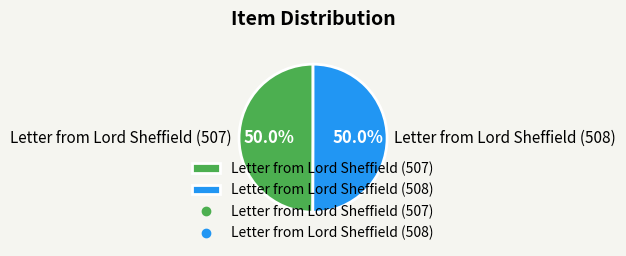

Approximately how many times larger is the value at Letter from Lord Sheffield (507) compared to Letter from Lord Sheffield (508)?

1.0